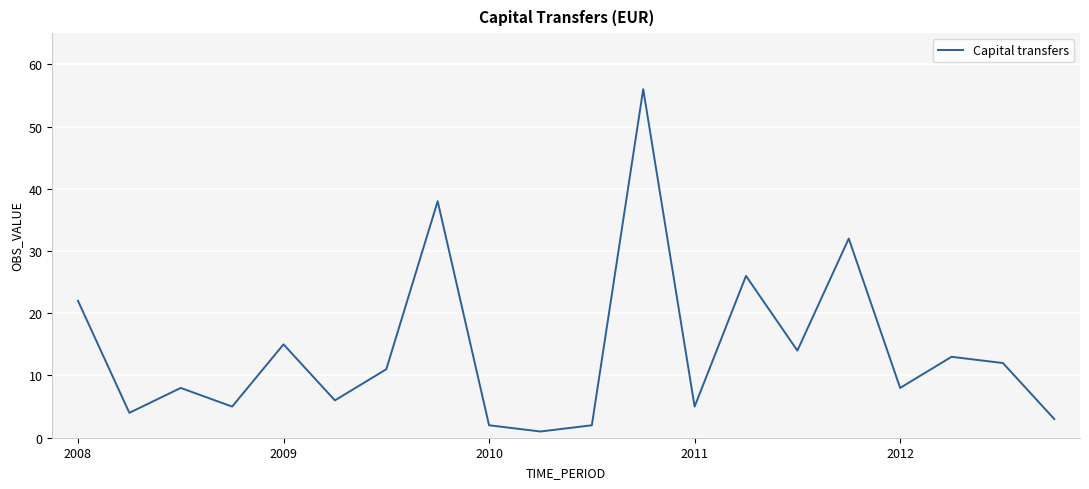

How many lines are shown in the chart?

1